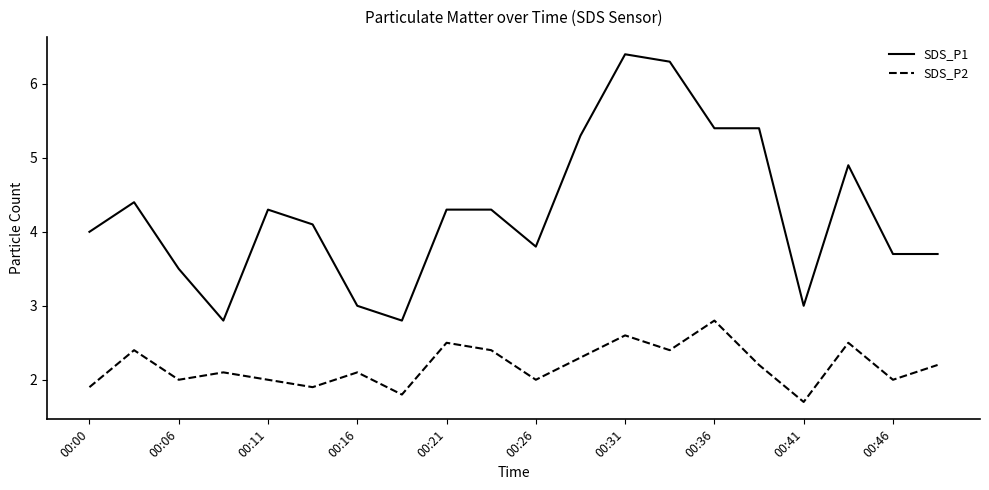

Reading right to left, what are all the values shown in this chart?

SDS_P1: 3.7	3.7	4.9	3.0	5.4	5.4	6.3	6.4	5.3	3.8	4.3	4.3	2.8	3.0	4.1	4.3	2.8	3.5	4.4	4.0
SDS_P2: 2.2	2.0	2.5	1.7	2.2	2.8	2.4	2.6	2.3	2.0	2.4	2.5	1.8	2.1	1.9	2.0	2.1	2.0	2.4	1.9